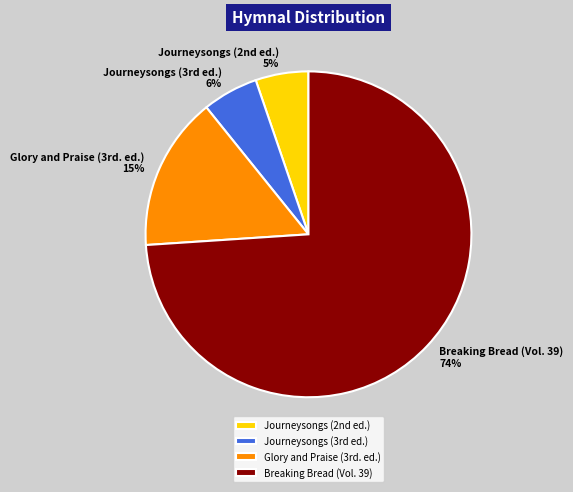

Is it true that Breaking Bread (Vol. 39) is 74% of the pie?

True